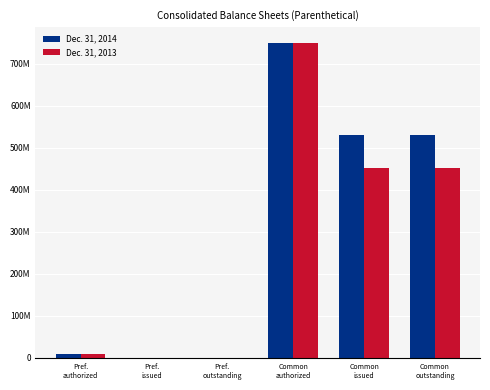

Does the chart contain stacked bars?

No